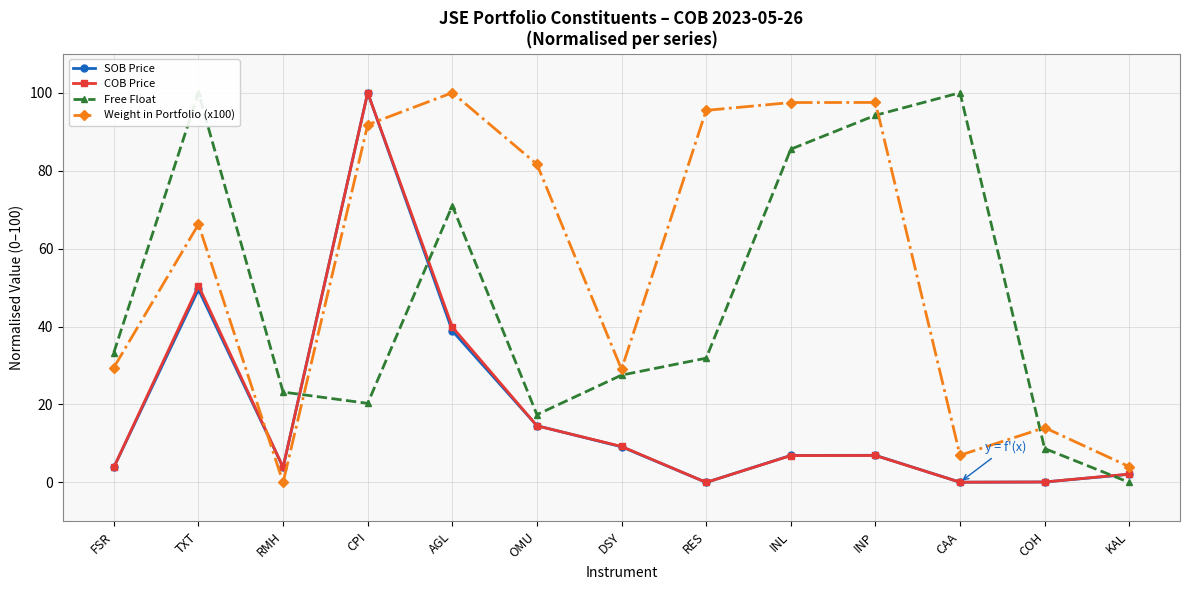

What is the spread (max minus min) of values at COH?

13.9